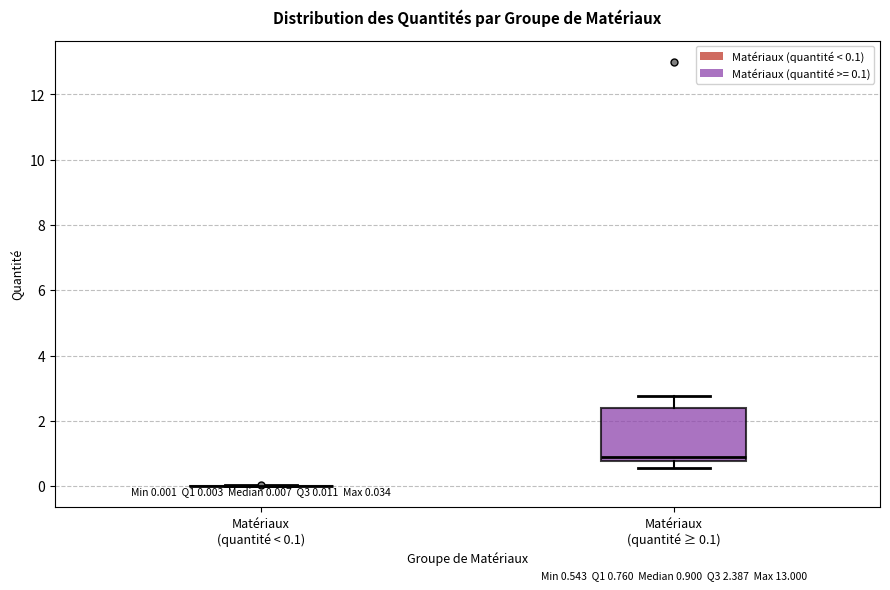

Which box is the tallest, from its lower edge to its upper edge?

Matériaux (quantité ≥ 0.1)